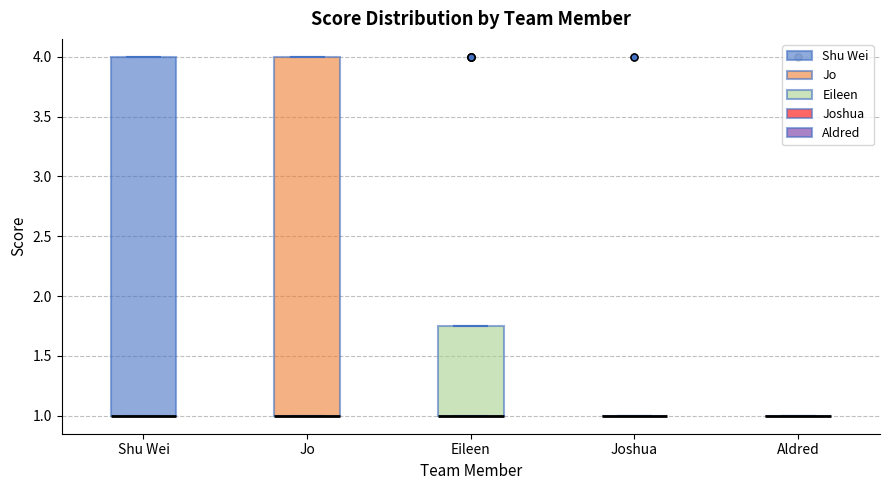

Reading left to right, transcribe this box plot: for each box, give where its median line is, the range the box spans, and where its two whiskers end, as read against the y-axis. The values are not printed on the chart, so give them approximately, as read against the axis.

Shu Wei: median 1.00 (drawn on the box's lower edge), box 1.00 to 4.00, whiskers 1.00 to 4.00
Jo: median 1.00 (drawn on the box's lower edge), box 1.00 to 4.00, whiskers 1.00 to 4.00
Eileen: median 1.00 (drawn on the box's lower edge), box 1.00 to 1.75, whiskers 1.00 to 1.75
Joshua: box collapsed to a line at 1.00, whiskers 1.00 to 1.00
Aldred: box collapsed to a line at 1.00, whiskers 1.00 to 1.00